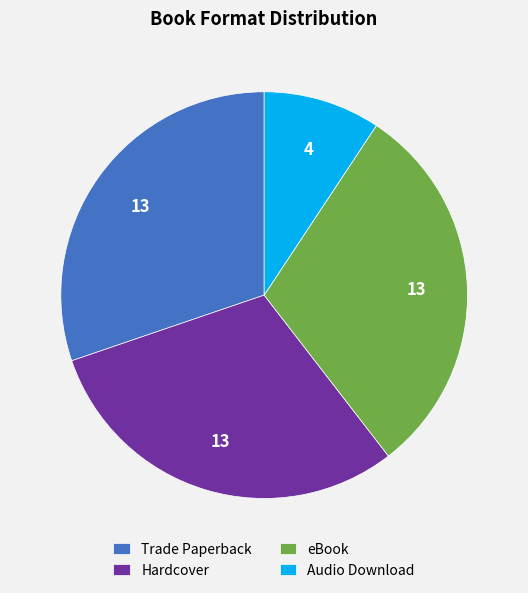

Does any single category account for the majority?

No